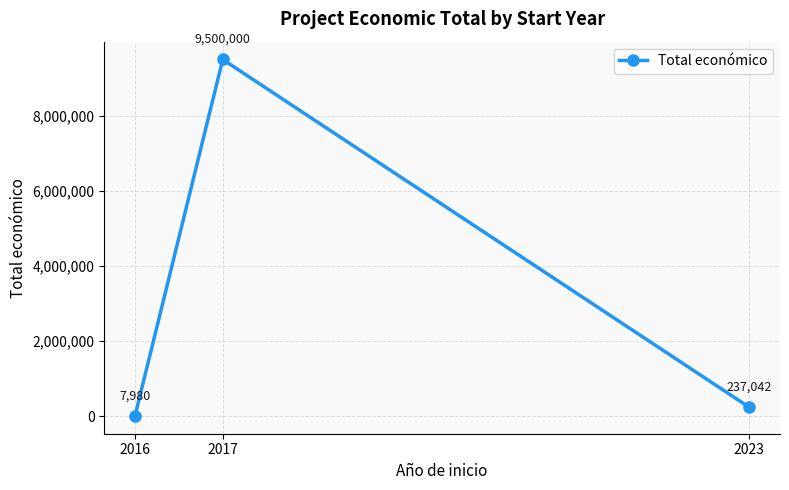

Rank the categories by value from highest to lowest.

2017, 2023, 2016